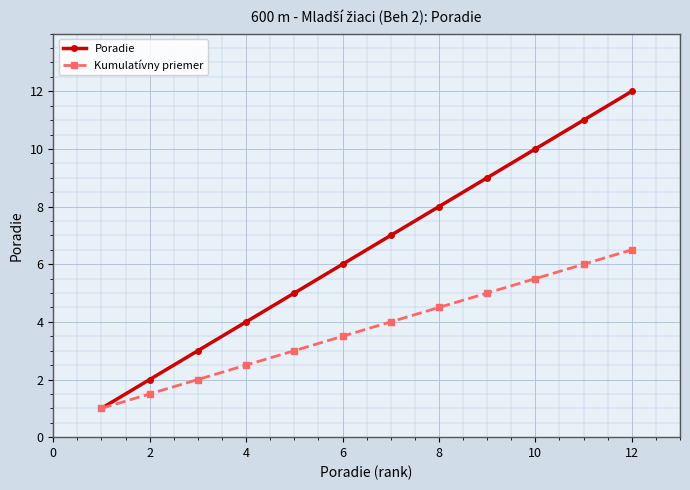

What is the maximum value shown in the chart?

12.0